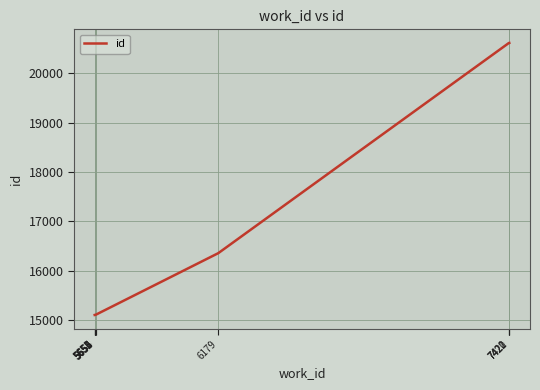

What is the difference between the maximum and minimum values?

5509